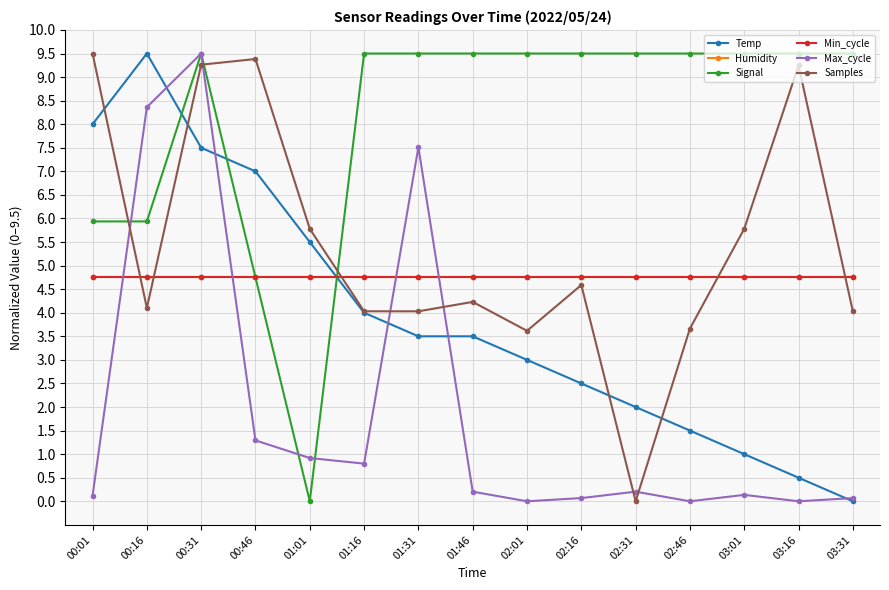

Is this an area chart (filled region under the line)?

No